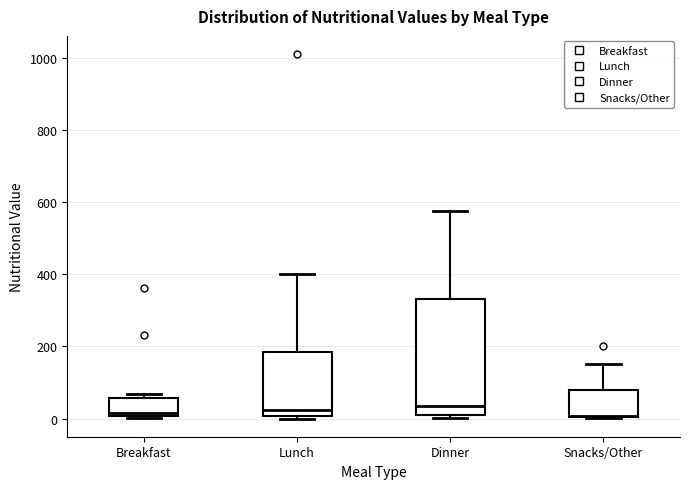

Which box is the tallest, from its lower edge to its upper edge?

Dinner